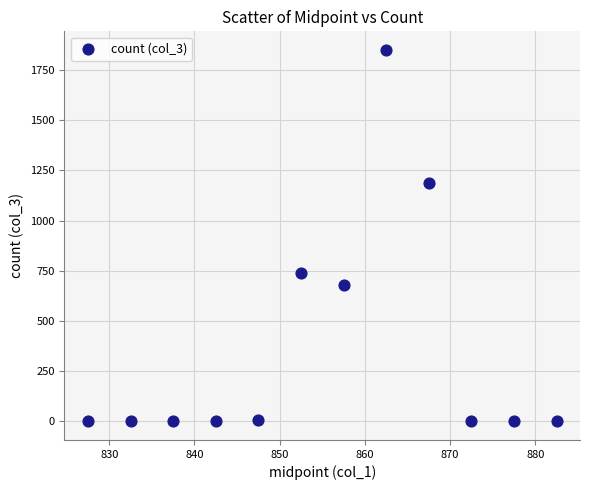

What is the range of Y values (max minus min)?

1850